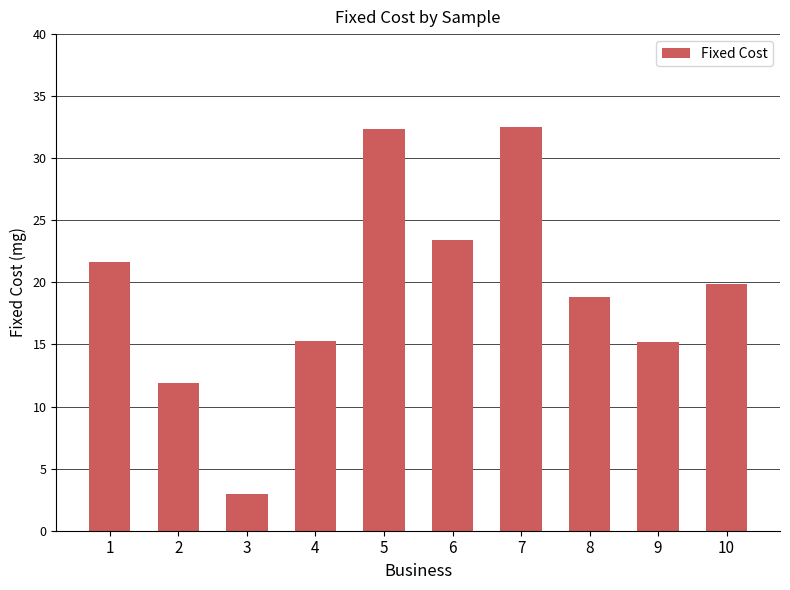

What is the greatest value displayed?

32.5